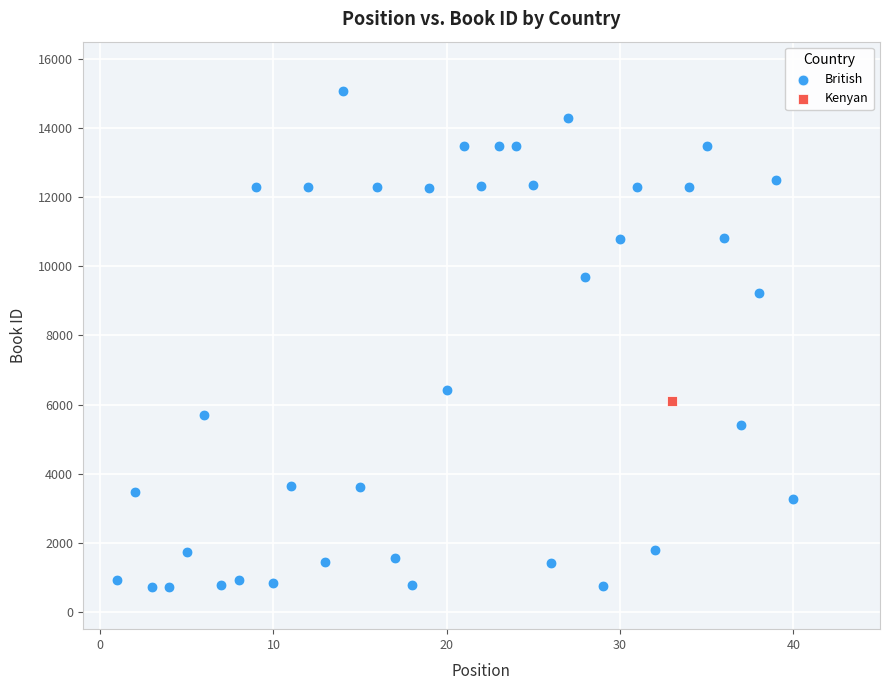

What are all the series names shown in the legend?

British, Kenyan